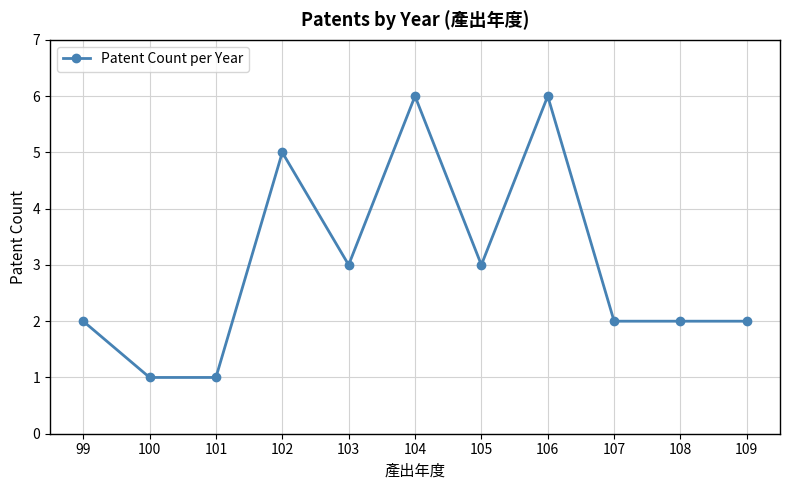

Reading right to left, transcribe all the data shown in this chart.

2	2	2	6	3	6	3	5	1	1	2